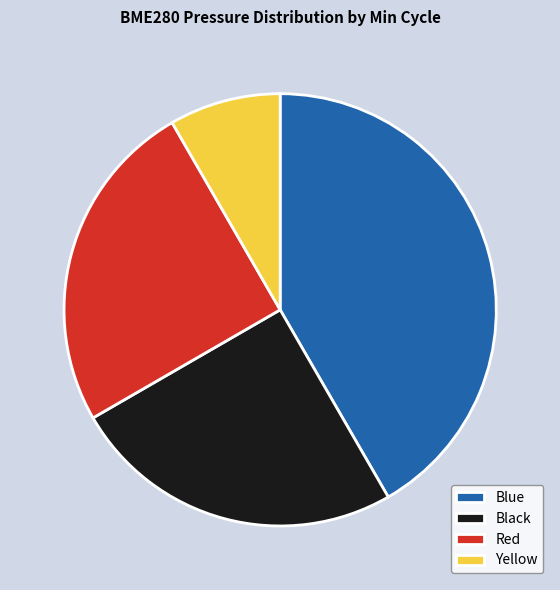

Is it true that Black is 25% of the pie?

True